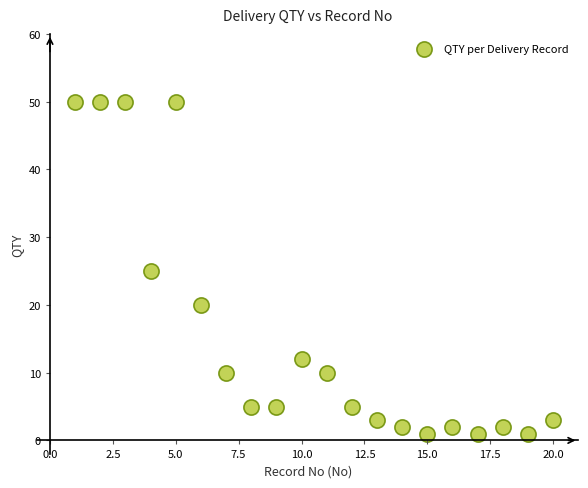

What is the range of X values (max minus min)?

19